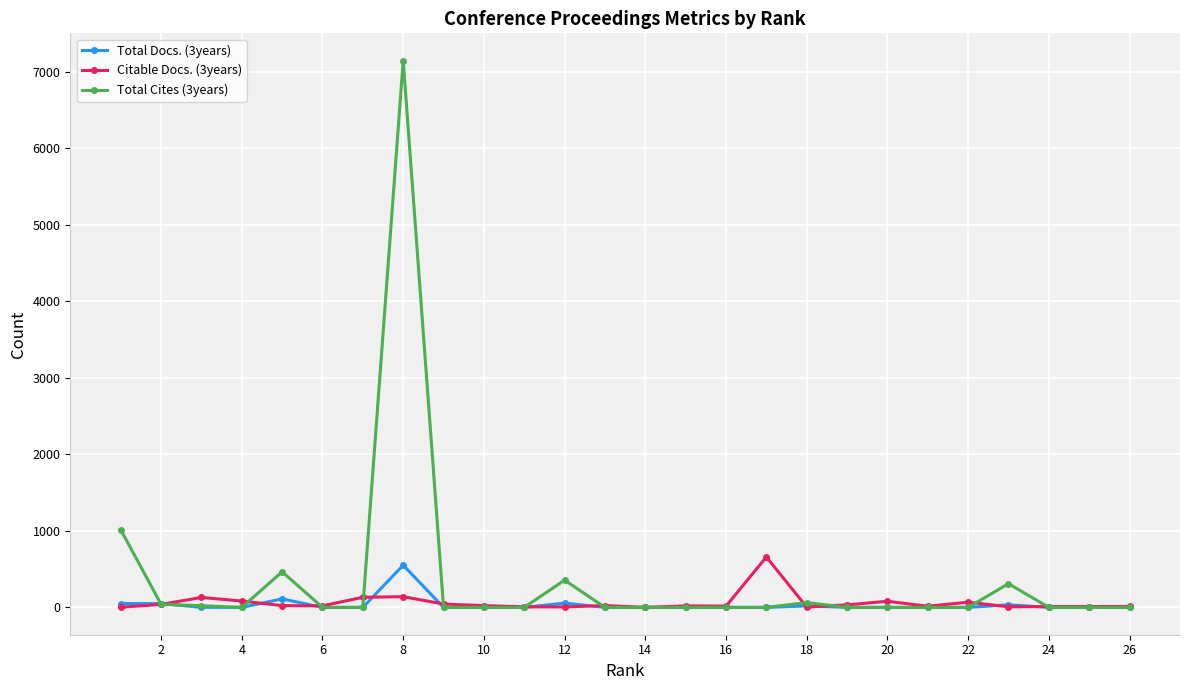

Is the value of Total Docs. (3years) at 2 greater than the value of Total Cites (3years) at 12?

No